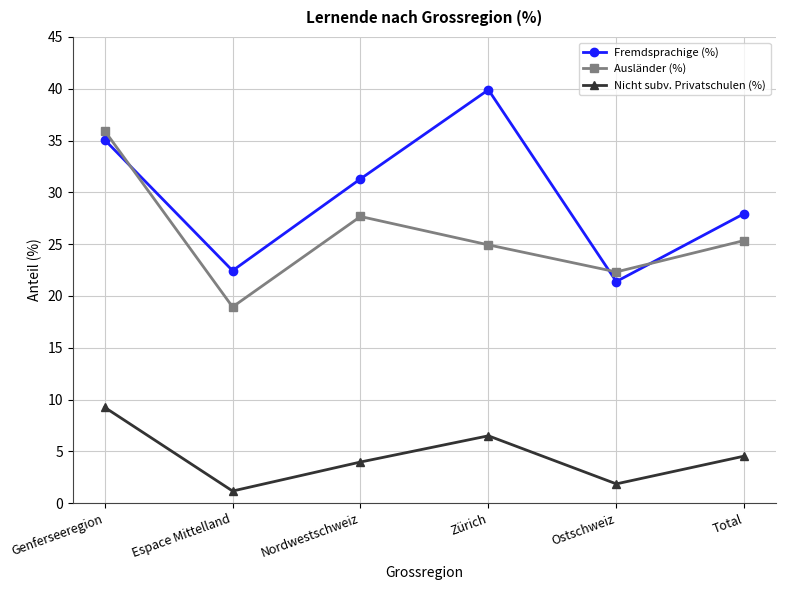

Is the value of Nicht subv. Privatschulen (%) at Nordwestschweiz greater than the value of Fremdsprachige (%) at Nordwestschweiz?

No